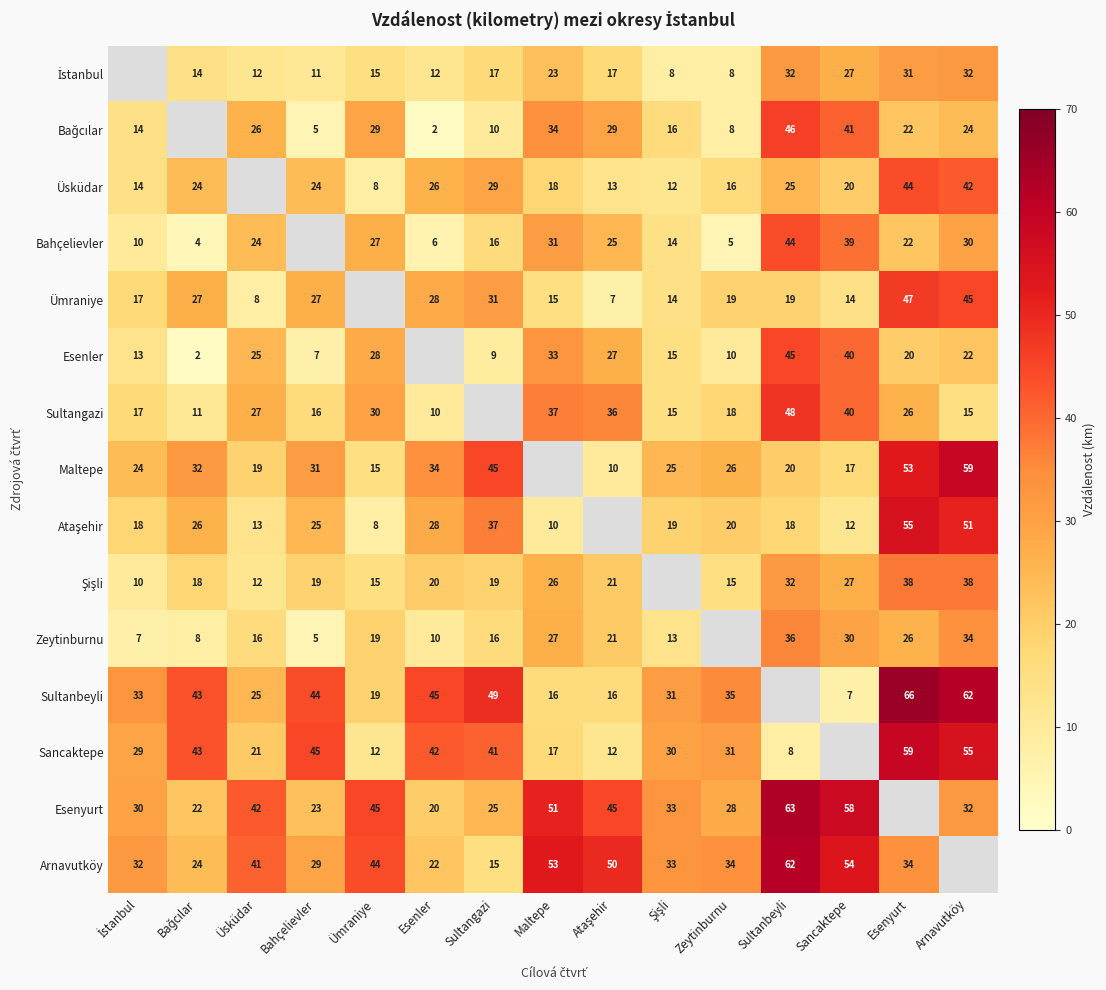

The Esenler series shows 22 at Arnavutköy. True or false?

True